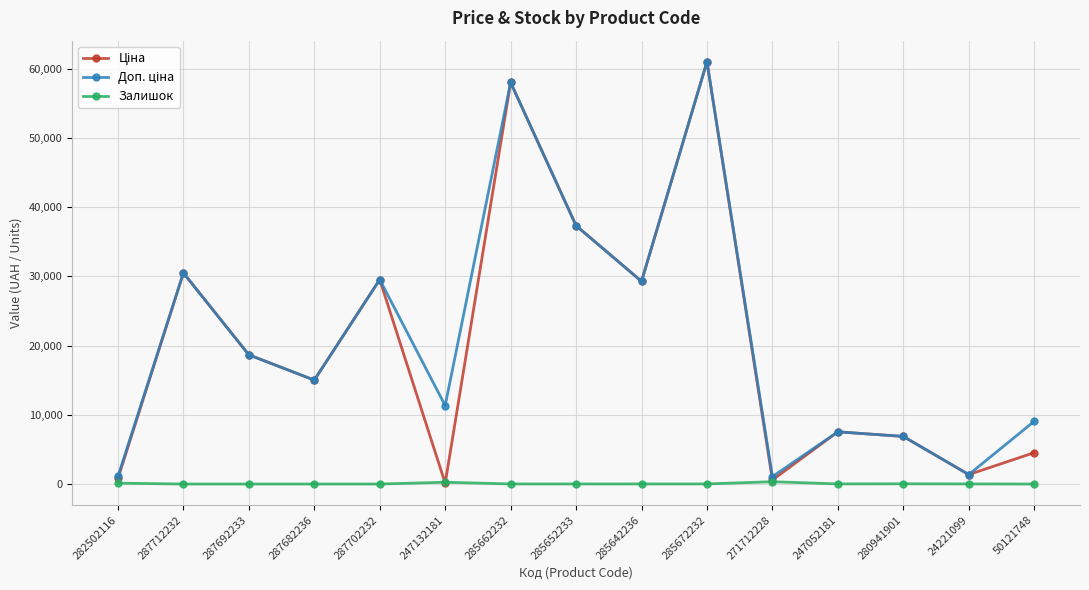

What is the spread (max minus min) of values at 287682236?

15019.2